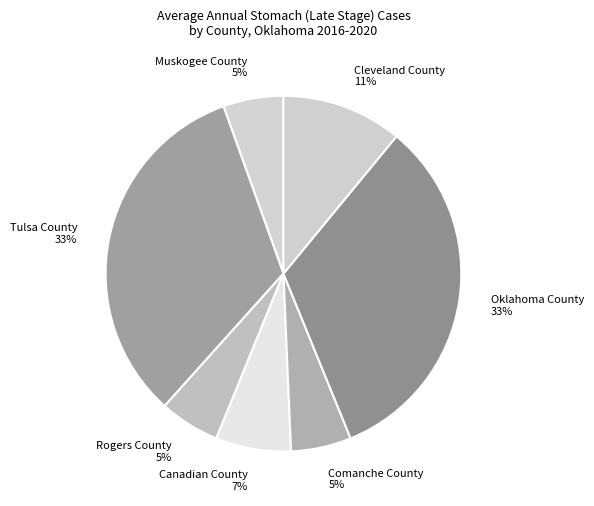

What percentage is the Comanche County slice, to the nearest percent?

5%